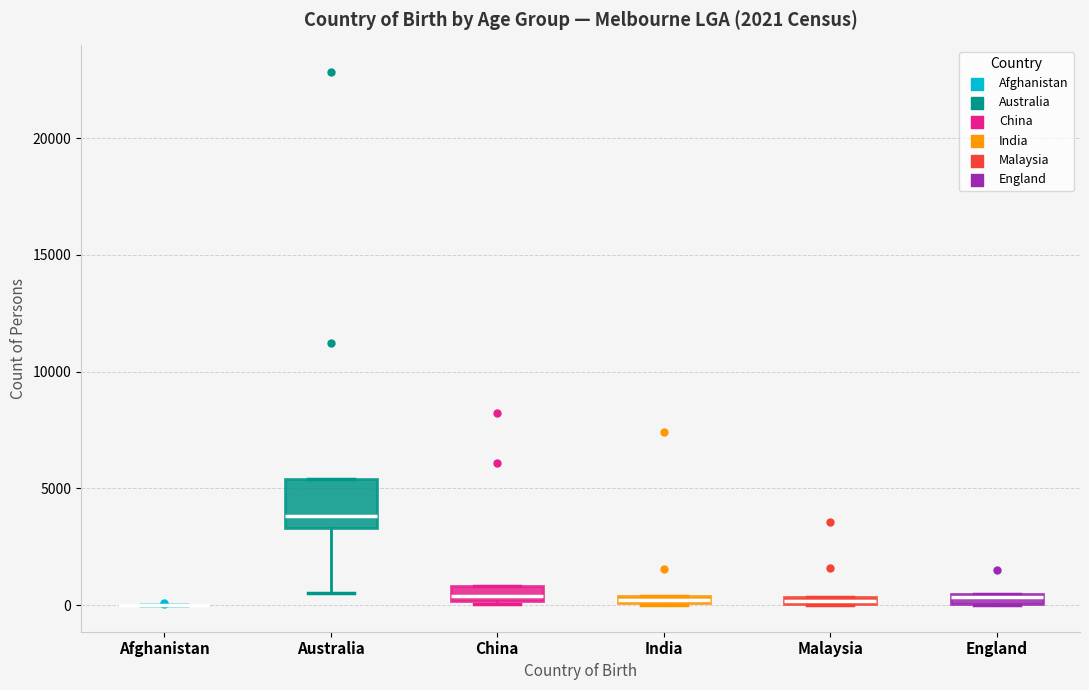

Where is the upper edge of the box for China on the y-axis? The values are not printed on the chart, so give them approximately, as read against the axis.

1000